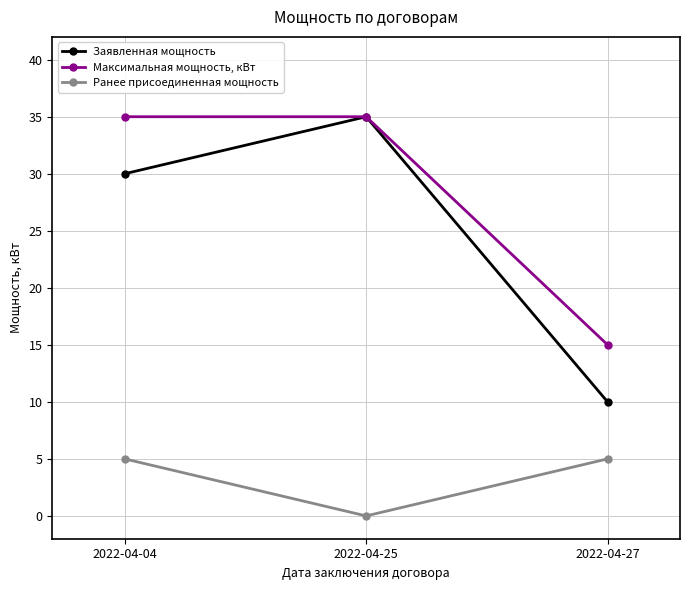

At 2022-04-04, list the series in order from largest to smallest.

Максимальная мощность, кВт, Заявленная мощность, Ранее присоединенная мощность